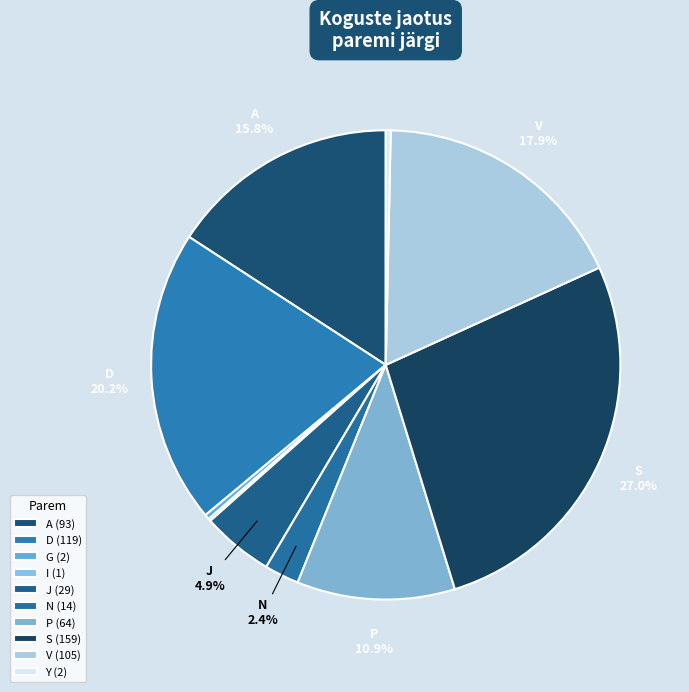

What portion of the pie excludes I?

99.8%